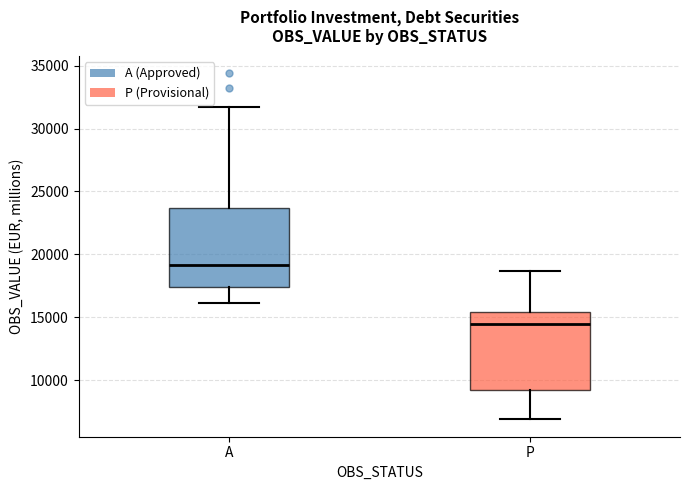

Reading left to right, read every box against the y-axis: the position of its median line, the range the box covers, and the ends of its whiskers. The values are not printed on the chart, so give them approximately, as read against the axis.

A: median 19000, box 17500 to 23500, whiskers 16000 to 31500
P: median 14500, box 9000 to 15500, whiskers 7000 to 18500